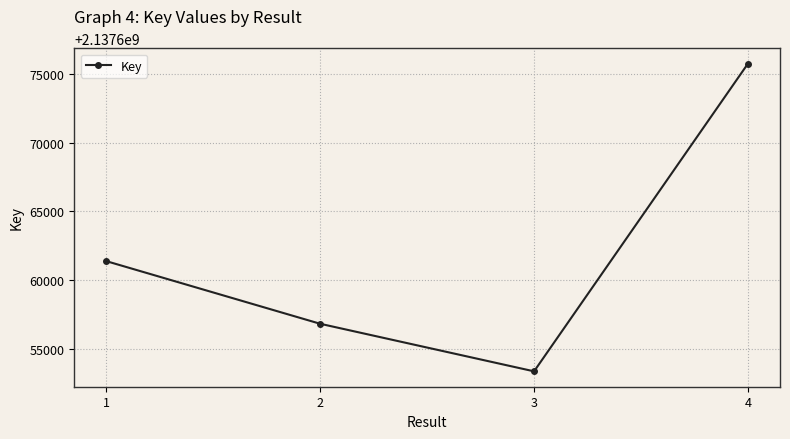

Rank the categories by value from lowest to highest.

3, 2, 1, 4